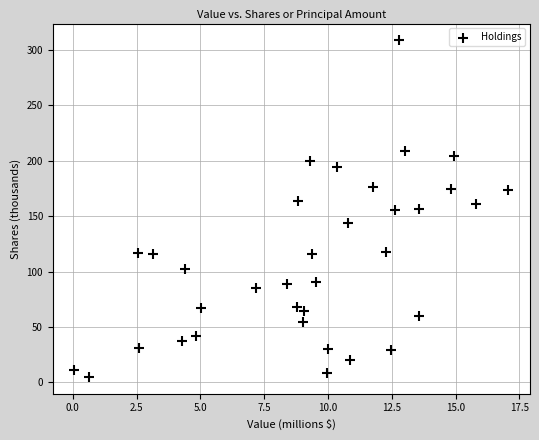

What is the range of X values (max minus min)?

17.0